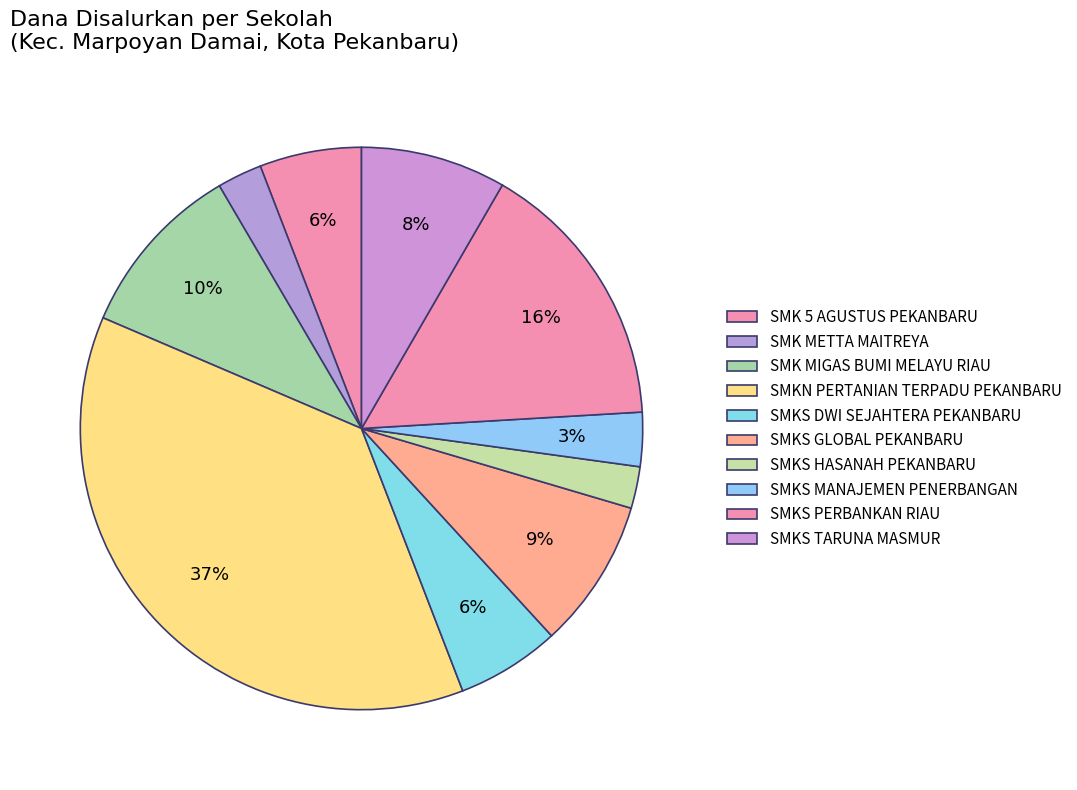

Does SMKS MANAJEMEN PENERBANGAN represent more than half of the total?

No